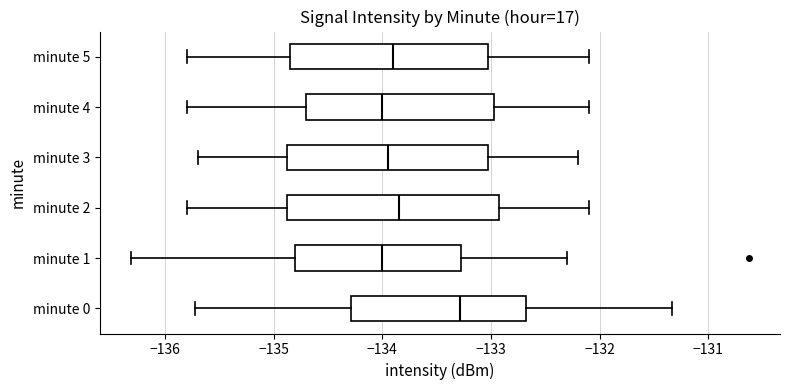

Reading bottom to top, transcribe this box plot: for each box, give where its median line is, the range the box spans, and where its two whiskers end, as read against the x-axis. The values are not printed on the chart, so give them approximately, as read against the axis.

minute 0: median -133.3, box -134.3 to -132.7, whiskers -135.7 to -131.3
minute 1: median -134.0, box -134.8 to -133.3, whiskers -136.3 to -132.3
minute 2: median -133.8, box -134.9 to -132.9, whiskers -135.8 to -132.1
minute 3: median -133.9, box -134.9 to -133.0, whiskers -135.7 to -132.2
minute 4: median -134.0, box -134.7 to -133.0, whiskers -135.8 to -132.1
minute 5: median -133.9, box -134.8 to -133.0, whiskers -135.8 to -132.1